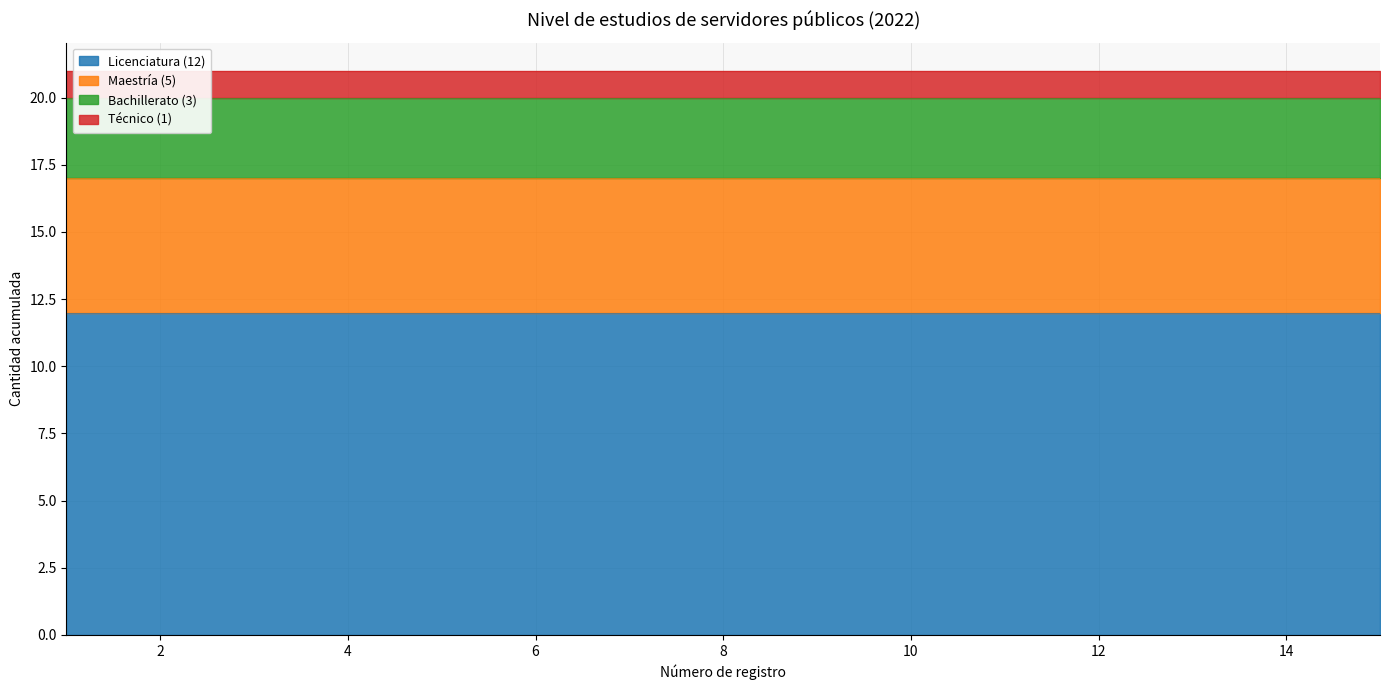

What is the sum of all Técnico values?

15